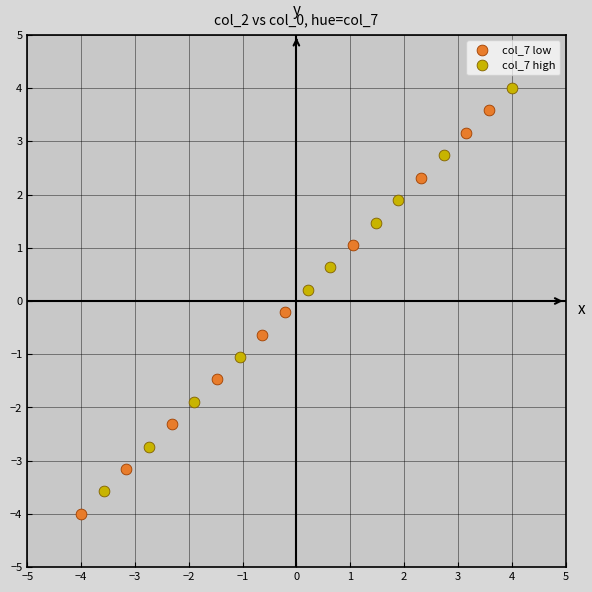

Which series reaches the minimum Y coordinate?

col_7 low